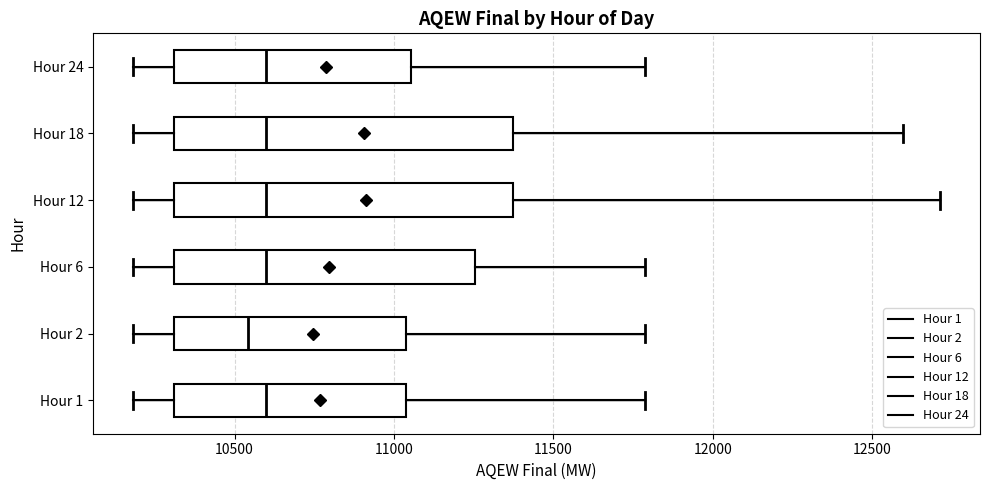

Which box has the furthest to the left median line?

Hour 2